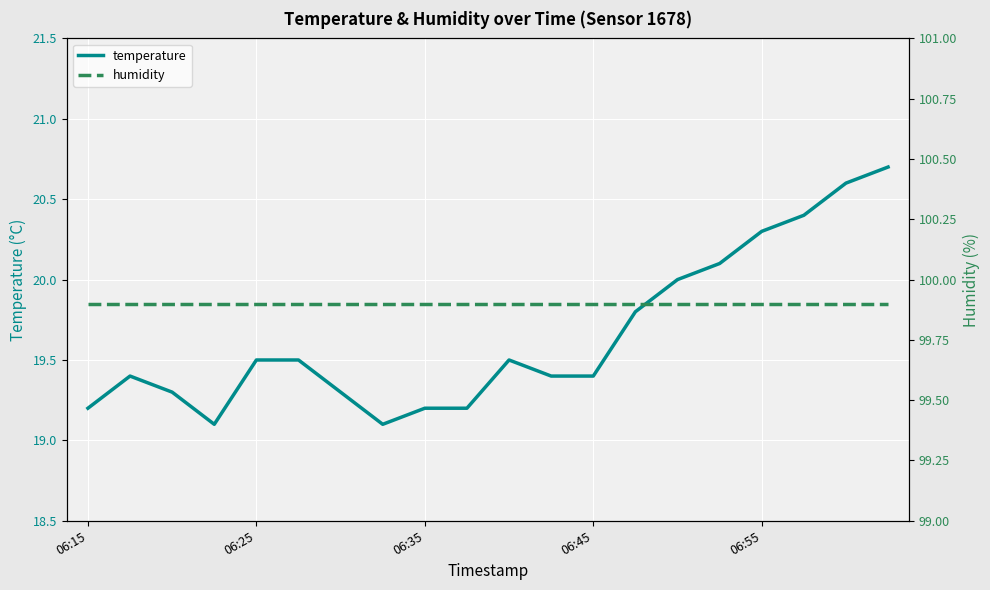

True or false: temperature has more than 1 interior local peaks.

True